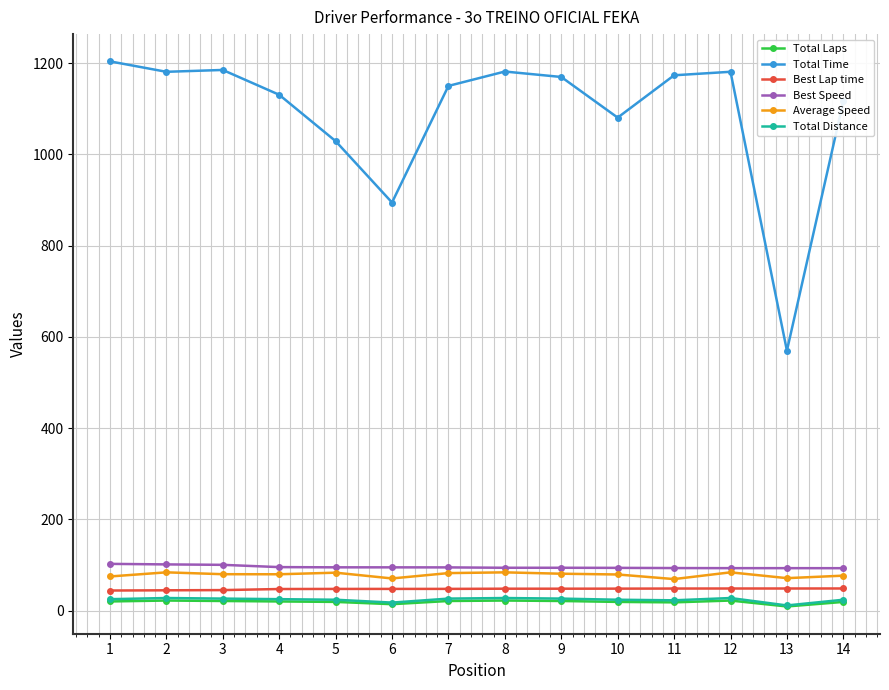

Is the value of Total Time at 10 greater than the value of Best Lap time at 10?

Yes